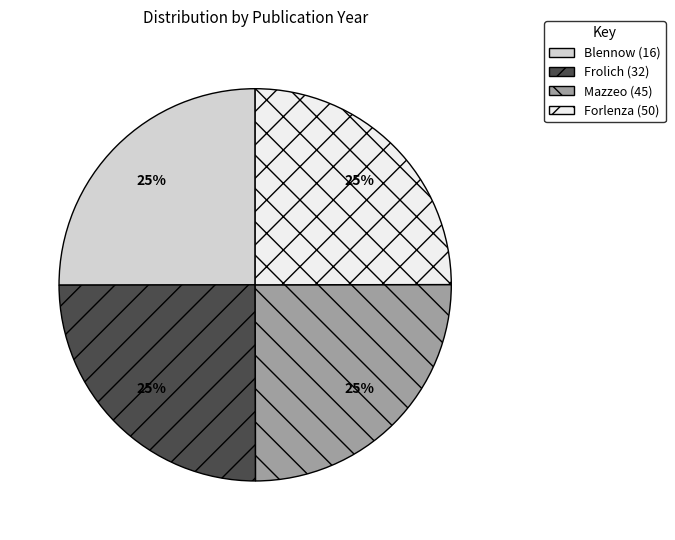

To the nearest percent, what percentage of the pie is Forlenza (50)?

25%